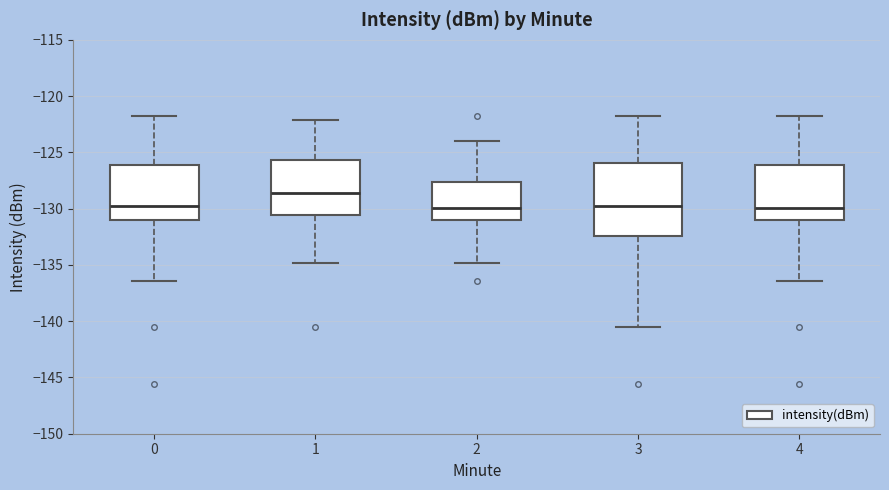

Which box has the highest median line?

1